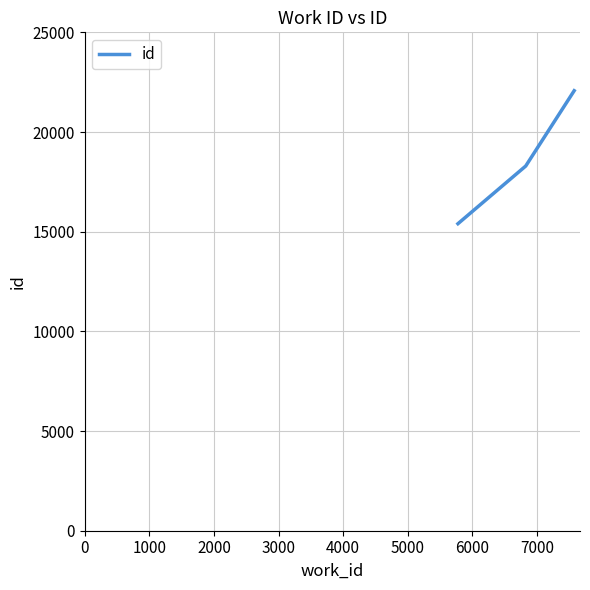

What is the difference between the second highest and minimum values?

2893